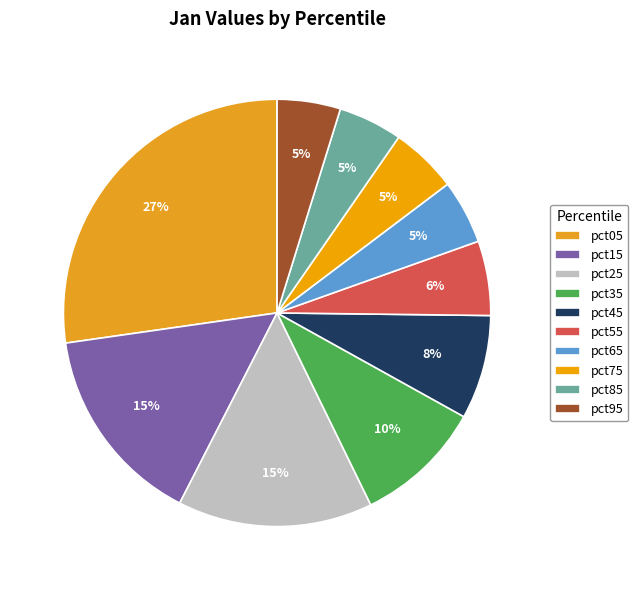

The pct15 slice represents 15% of the pie. True or false?

True